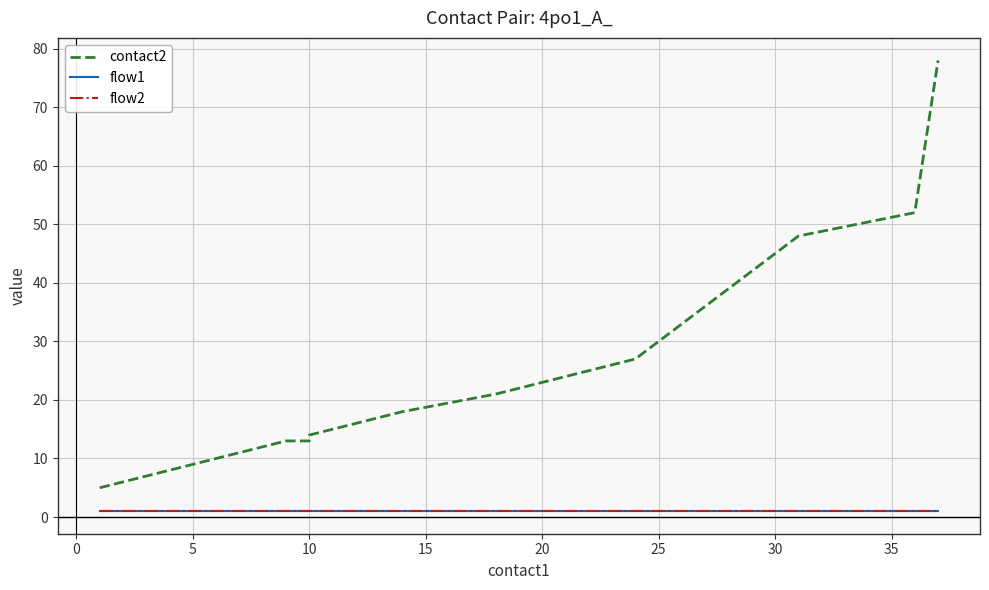

True or false: flow2 has a value of 0 at 19.

False